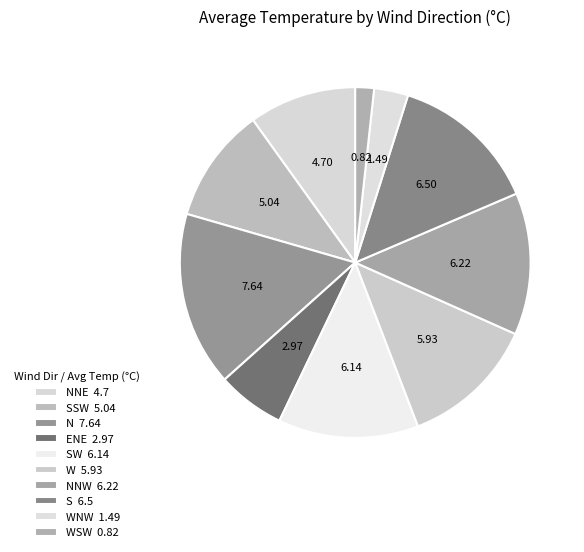

Rank the categories by value from highest to lowest.

N, S, NNW, SW, W, SSW, NNE, ENE, WNW, WSW